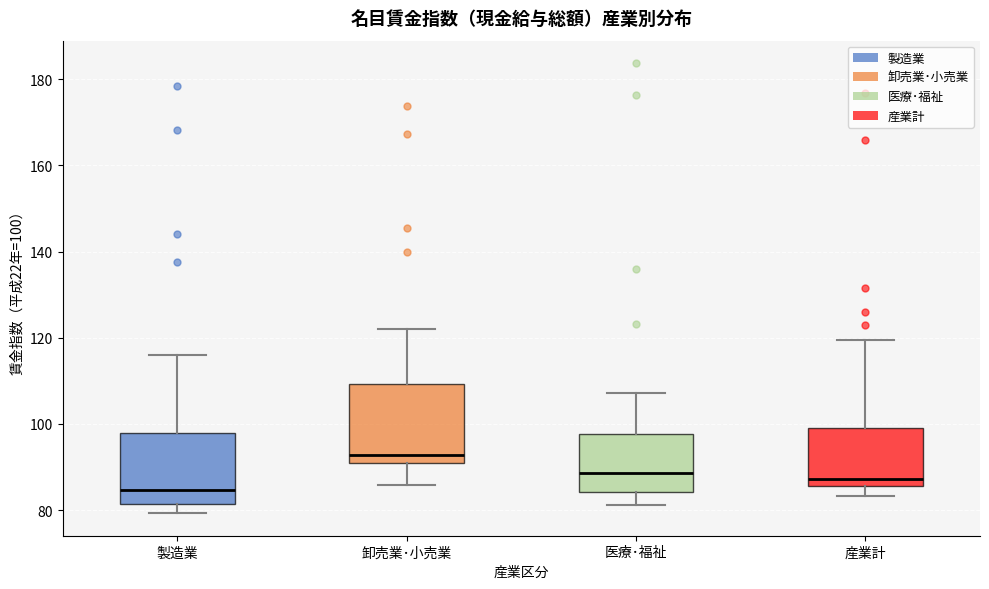

Which box has the lowest median line?

製造業